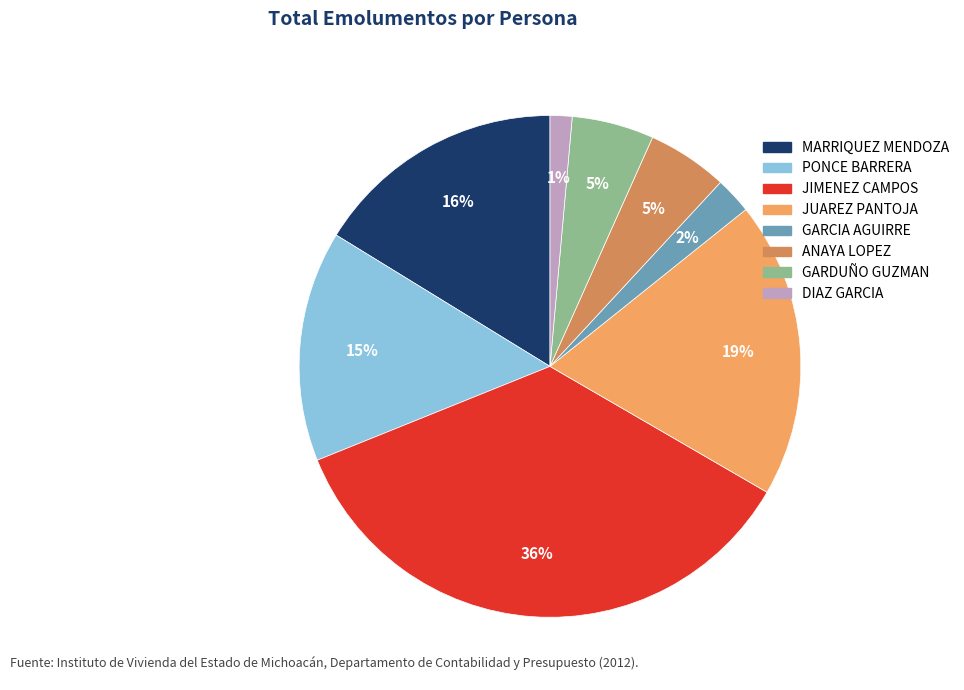

Does any single category account for the majority?

No